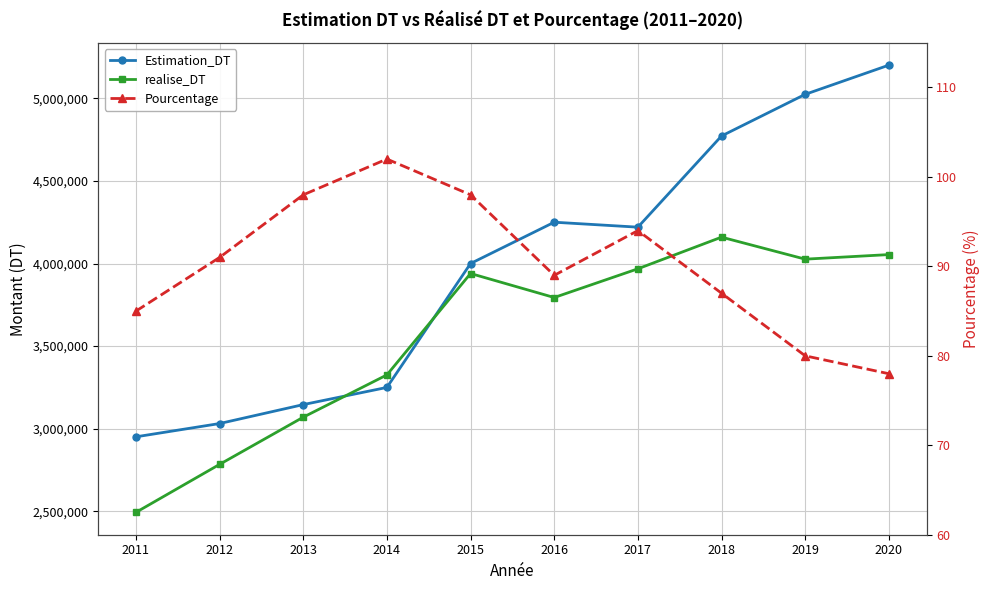

Count the number of categories in the chart.

10